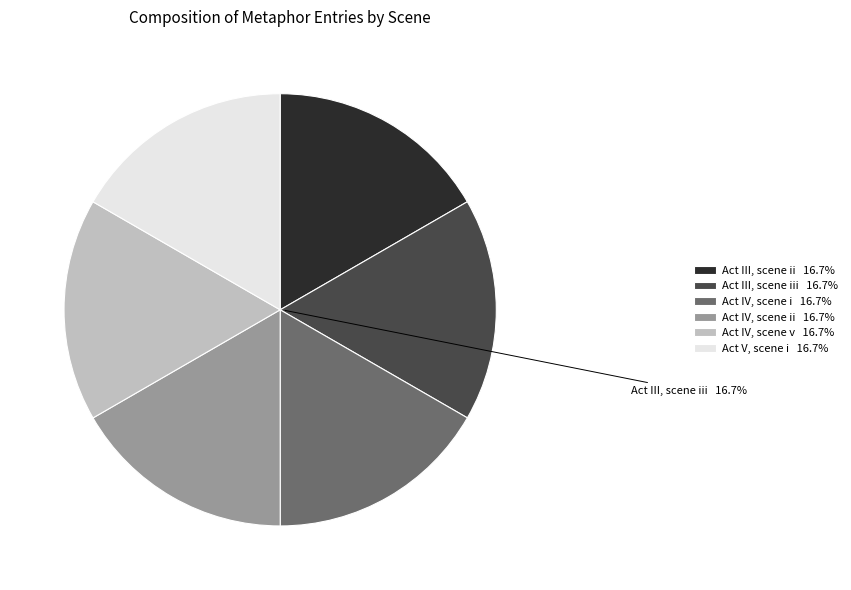

Approximately how many times larger is the value at Act V, scene i compared to Act III, scene ii?

1.0